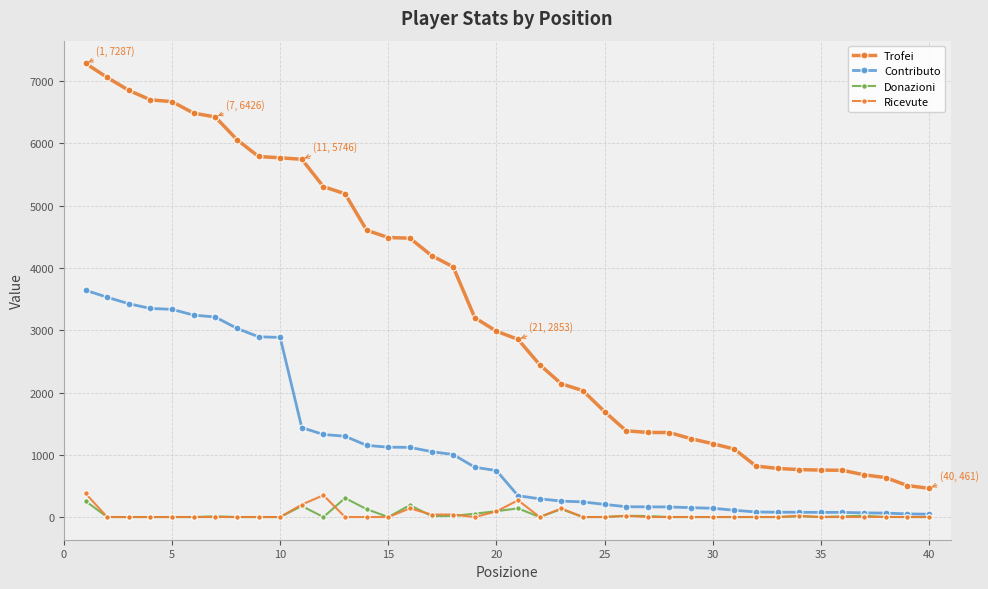

How many data points in Contributo are less than 746?

20